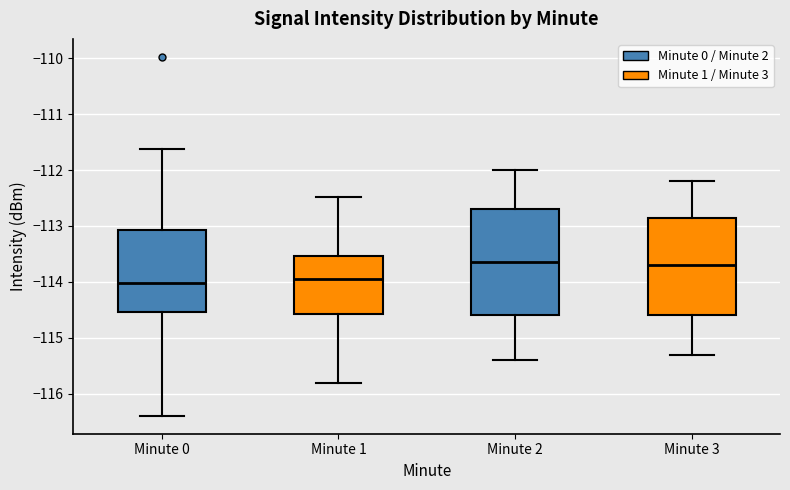

Reading left to right, transcribe this box plot: for each box, give where its median line is, the range the box spans, and where its two whiskers end, as read against the y-axis. The values are not printed on the chart, so give them approximately, as read against the axis.

Minute 0: median -114.0, box -114.5 to -113.1, whiskers -116.4 to -111.6
Minute 1: median -114.0, box -114.6 to -113.5, whiskers -115.8 to -112.5
Minute 2: median -113.6, box -114.6 to -112.7, whiskers -115.4 to -112.0
Minute 3: median -113.7, box -114.6 to -112.8, whiskers -115.3 to -112.2